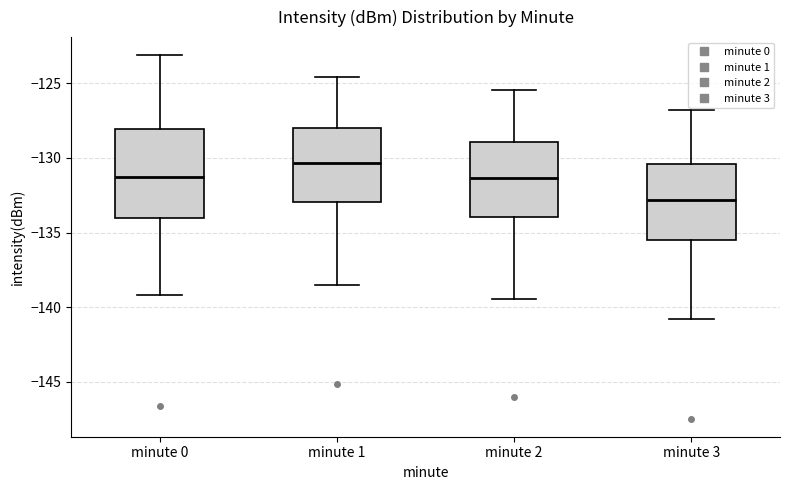

Where is the upper edge of the box for minute 0 on the y-axis? The values are not printed on the chart, so give them approximately, as read against the axis.

-128.0